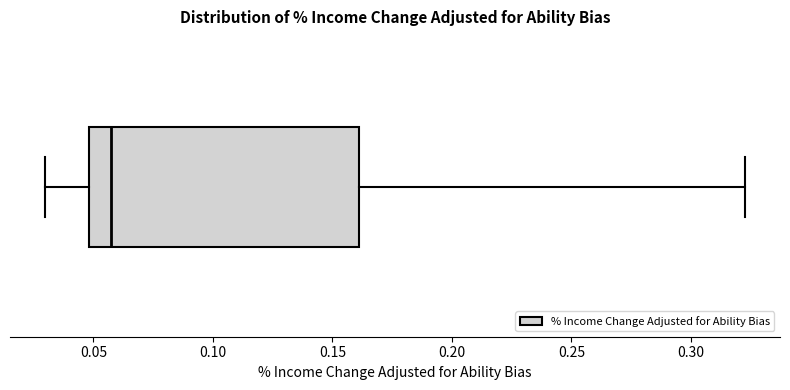

Read this box plot against the x-axis: the position of the median line, the range covered by the box, and the ends of both whiskers. The values are not printed on the chart, so give them approximately, as read against the axis.

median 0.055, box 0.050 to 0.160, whiskers 0.030 to 0.325